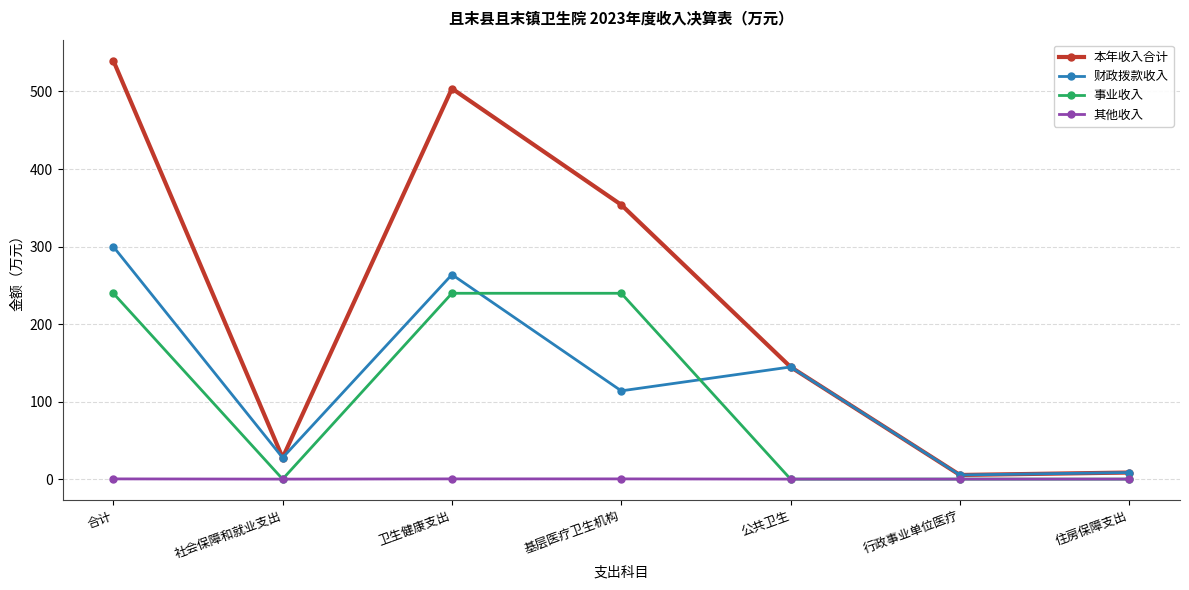

How many lines are shown in the chart?

4